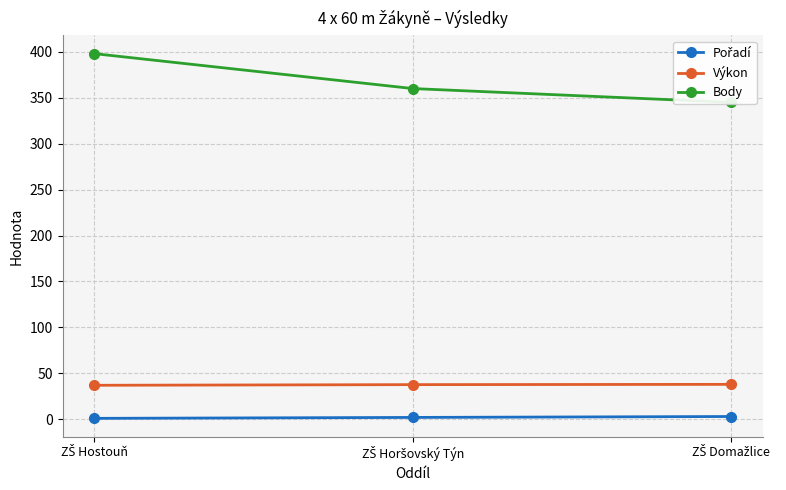

What are all the series names shown in the legend?

Pořadí, Výkon, Body